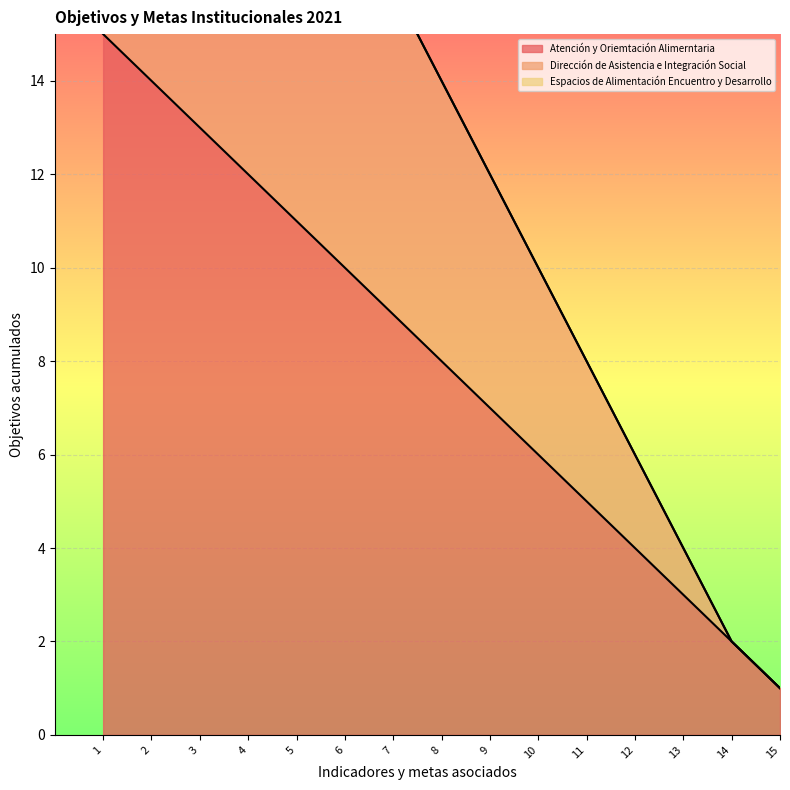

Is the value of Dirección de Asistencia e Integración Social at 9 greater than the value of Atención y Oriemtación Alimerntaria at 12?

Yes